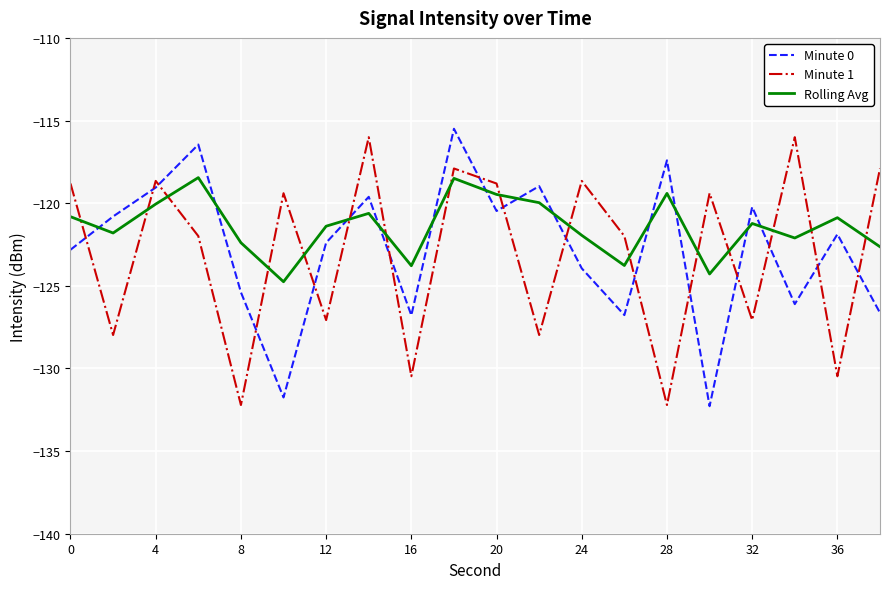

How many intersections are there between Minute 1 and Rolling Avg?

16